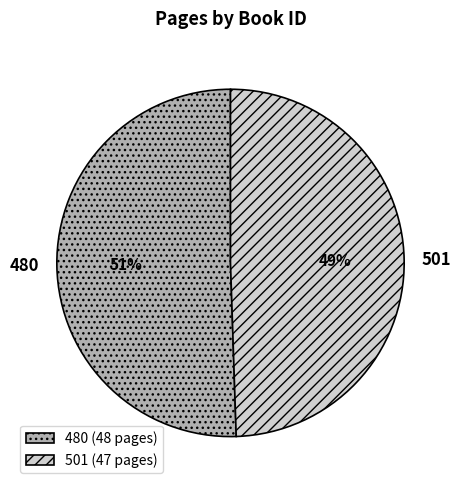

Which has a higher value, 480 or 501?

480